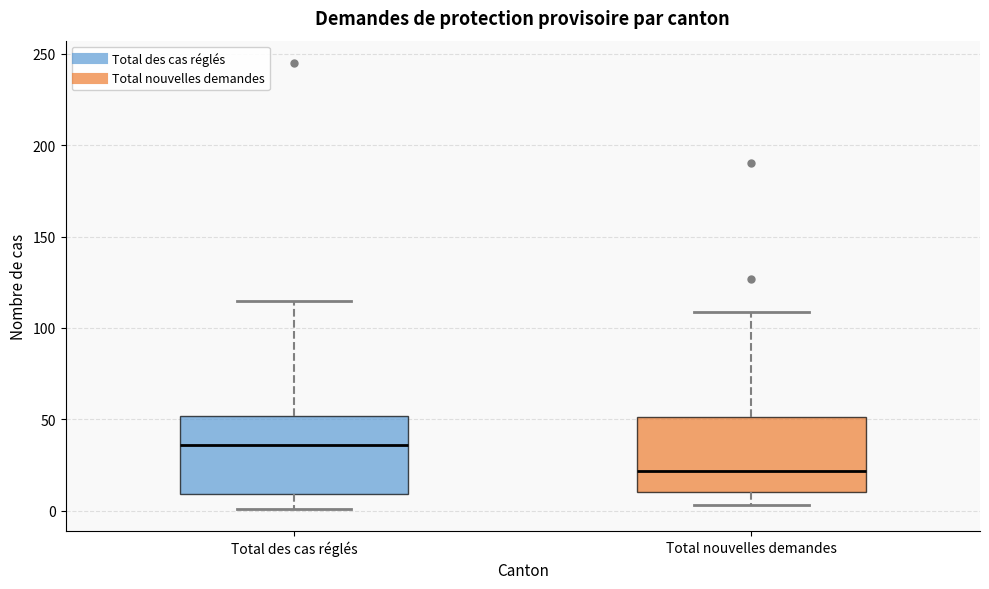

Where does the lower whisker of the box for Total nouvelles demandes end on the y-axis? The values are not printed on the chart, so give them approximately, as read against the axis.

5